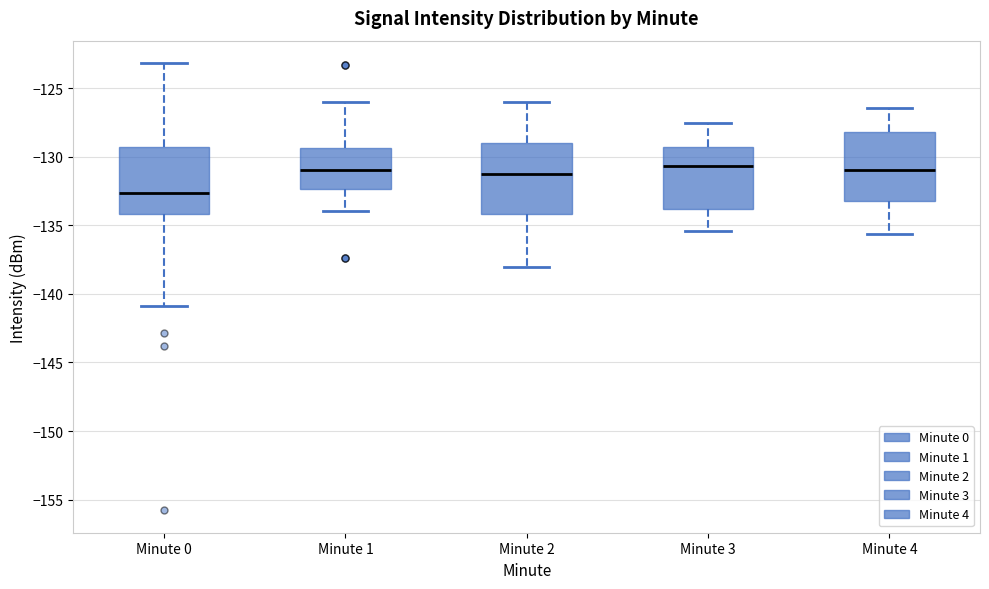

Reading left to right, read every box against the y-axis: the position of its median line, the range the box covers, and the ends of its whiskers. The values are not printed on the chart, so give them approximately, as read against the axis.

Minute 0: median -132.5, box -134.0 to -129.5, whiskers -141.0 to -123.0
Minute 1: median -131.0, box -132.5 to -129.5, whiskers -134.0 to -126.0
Minute 2: median -131.0, box -134.0 to -129.0, whiskers -138.0 to -126.0
Minute 3: median -130.5, box -134.0 to -129.5, whiskers -135.5 to -127.5
Minute 4: median -131.0, box -133.0 to -128.0, whiskers -135.5 to -126.5